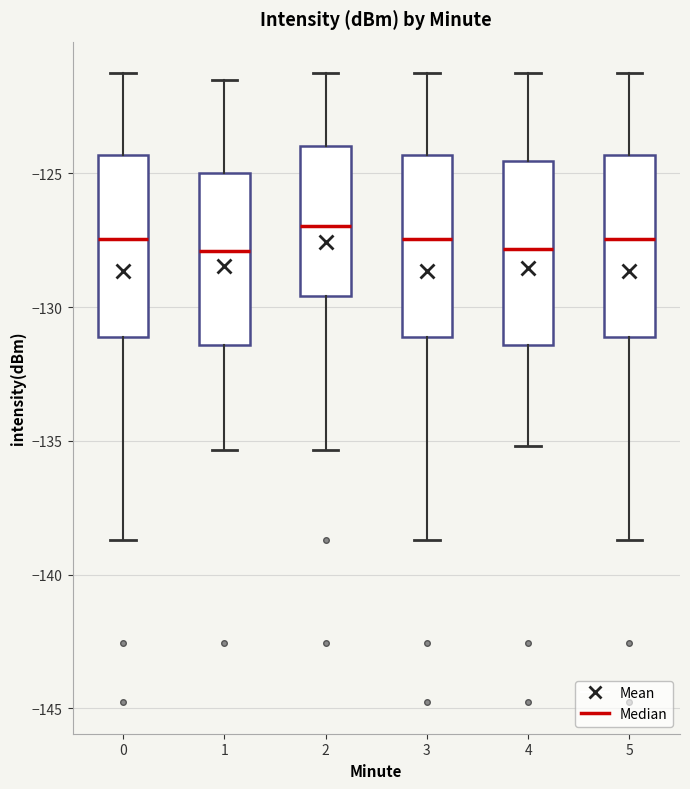

Reading left to right, transcribe this box plot: for each box, give where its median line is, the range the box spans, and where its two whiskers end, as read against the y-axis. The values are not printed on the chart, so give them approximately, as read against the axis.

0: median -127.5, box -131.0 to -124.5, whiskers -138.5 to -121.0
1: median -128.0, box -131.5 to -125.0, whiskers -135.5 to -121.5
2: median -127.0, box -129.5 to -124.0, whiskers -135.5 to -121.0
3: median -127.5, box -131.0 to -124.5, whiskers -138.5 to -121.0
4: median -128.0, box -131.5 to -124.5, whiskers -135.0 to -121.0
5: median -127.5, box -131.0 to -124.5, whiskers -138.5 to -121.0